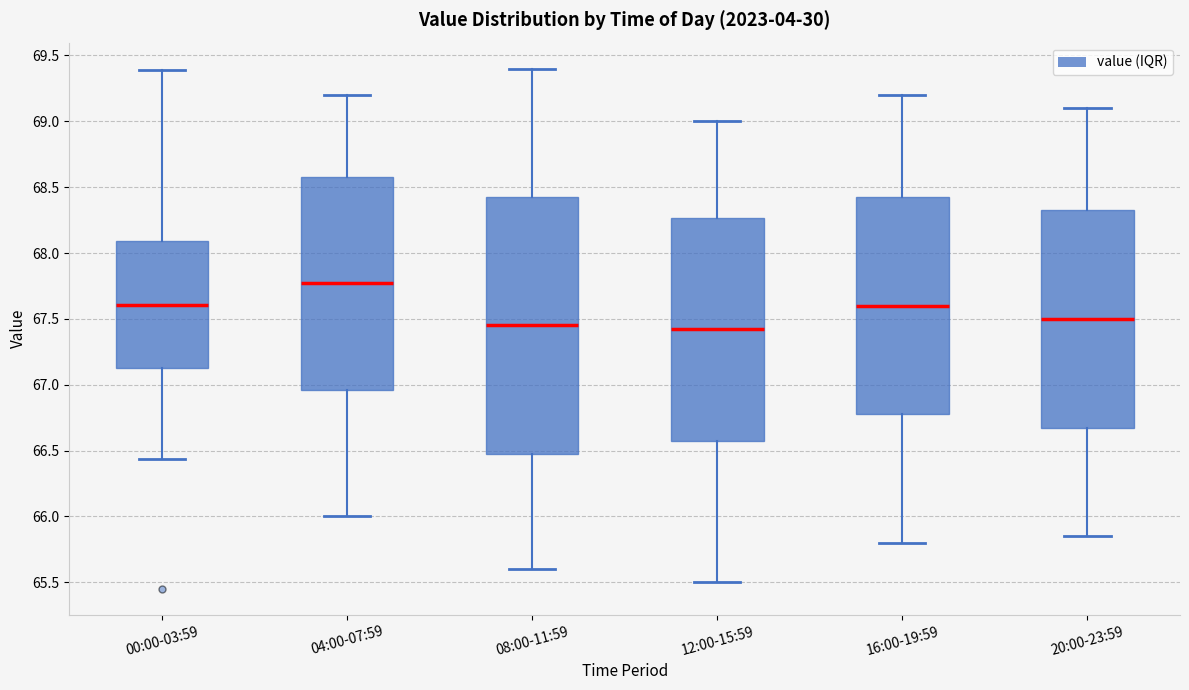

Reading left to right, read every box against the y-axis: the position of its median line, the range the box covers, and the ends of its whiskers. The values are not printed on the chart, so give them approximately, as read against the axis.

00:00-03:59: median 67.60, box 67.15 to 68.10, whiskers 66.45 to 69.40
04:00-07:59: median 67.80, box 66.95 to 68.60, whiskers 66.00 to 69.20
08:00-11:59: median 67.45, box 66.50 to 68.45, whiskers 65.60 to 69.40
12:00-15:59: median 67.45, box 66.60 to 68.25, whiskers 65.50 to 69.00
16:00-19:59: median 67.60, box 66.80 to 68.45, whiskers 65.80 to 69.20
20:00-23:59: median 67.50, box 66.70 to 68.35, whiskers 65.85 to 69.10